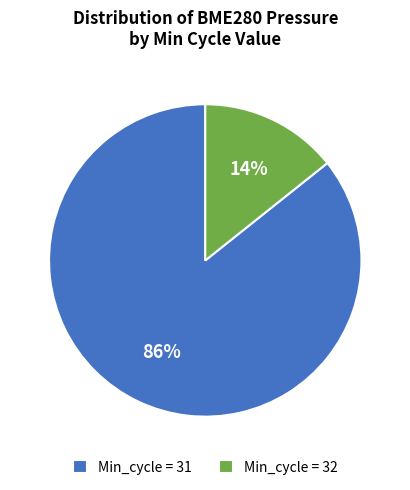

To the nearest percent, what portion does Min_cycle = 32 represent?

14%